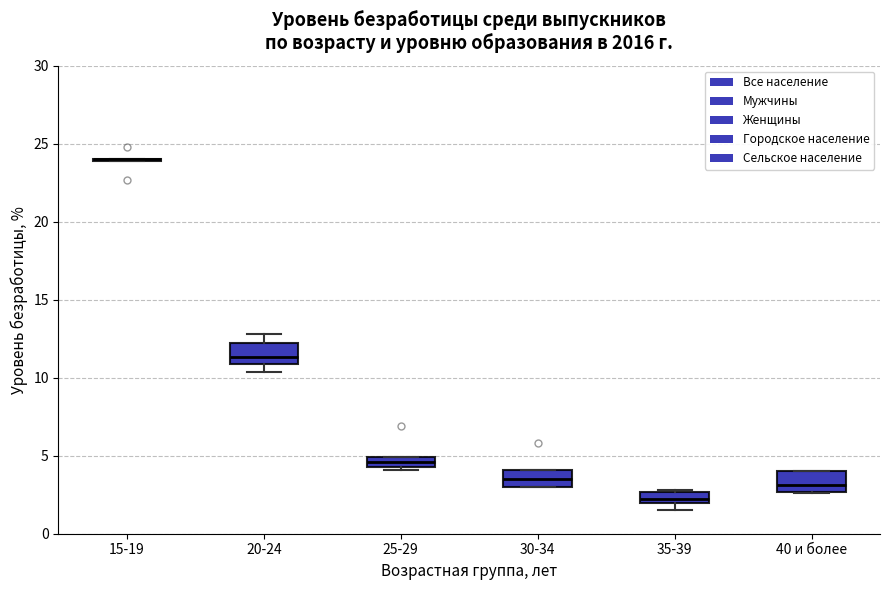

Where is the lower edge of the box for 35-39 on the y-axis? The values are not printed on the chart, so give them approximately, as read against the axis.

2.0